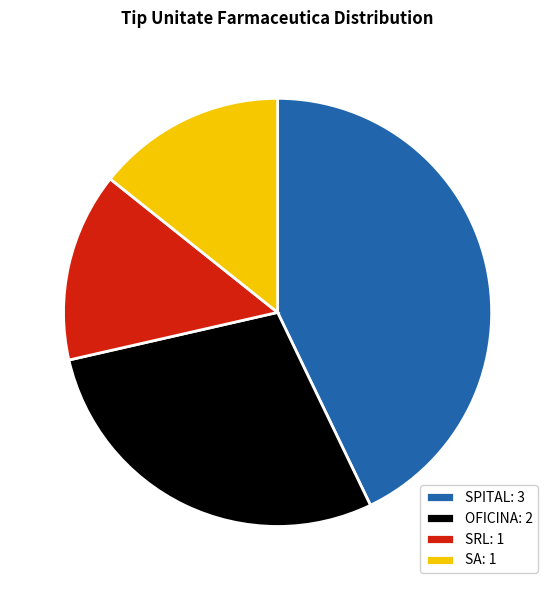

Combined, do OFICINA: 2 and SPITAL: 3 account for over 50%?

Yes